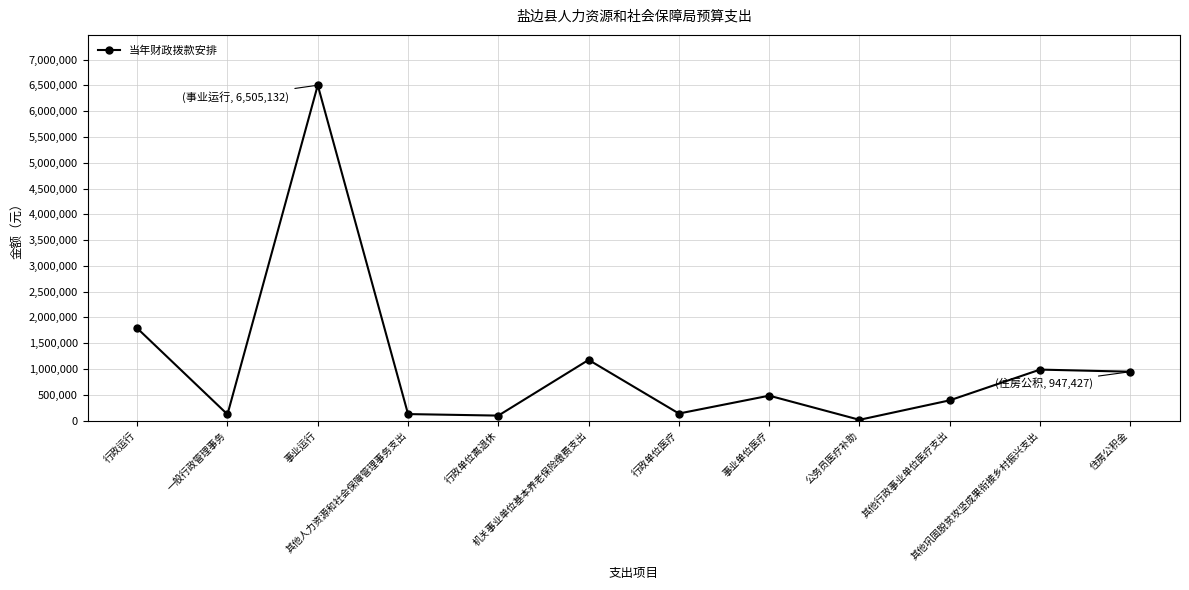

What is the difference between the maximum and minimum values?

6490731.8